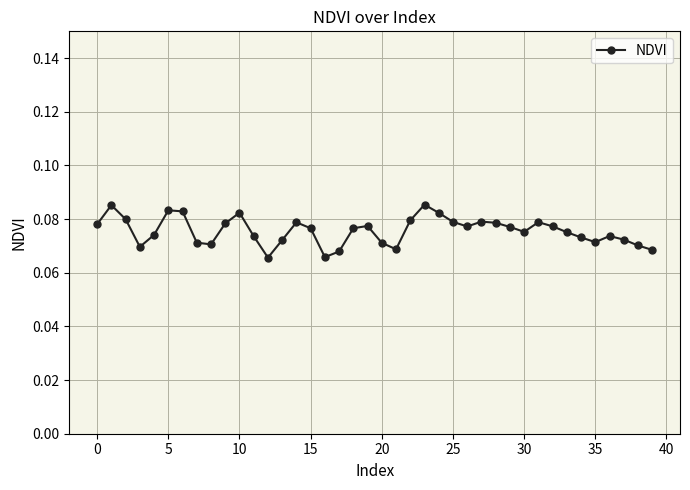

True or false: the data has more than 2 interior local peaks.

True